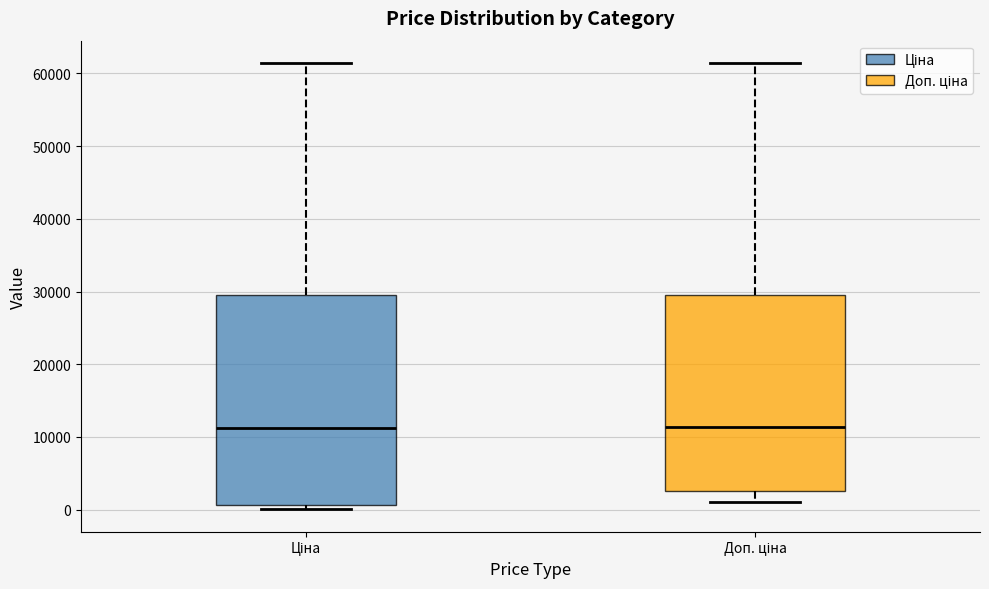

Where does the median line of the box for Доп. ціна sit on the y-axis? The values are not printed on the chart, so give them approximately, as read against the axis.

11000